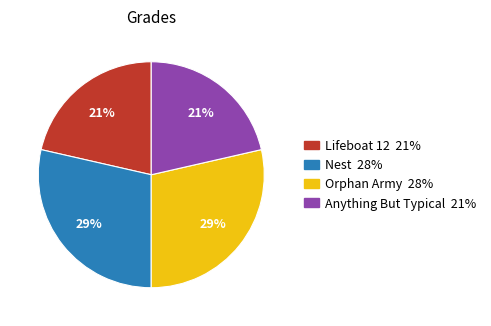

The Nest slice represents 44% of the pie. True or false?

False